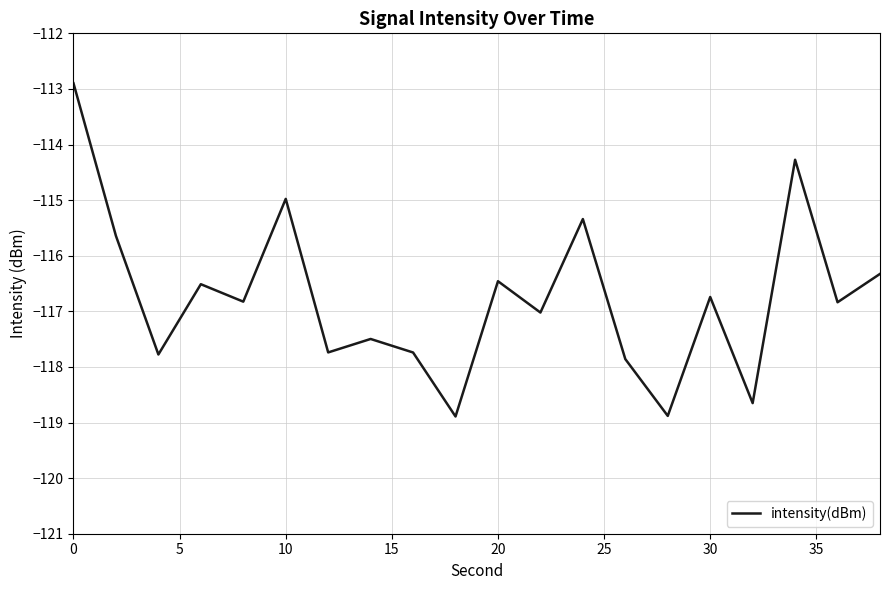

How many interior local valleys (lower than both neighbors) does the data have?

8